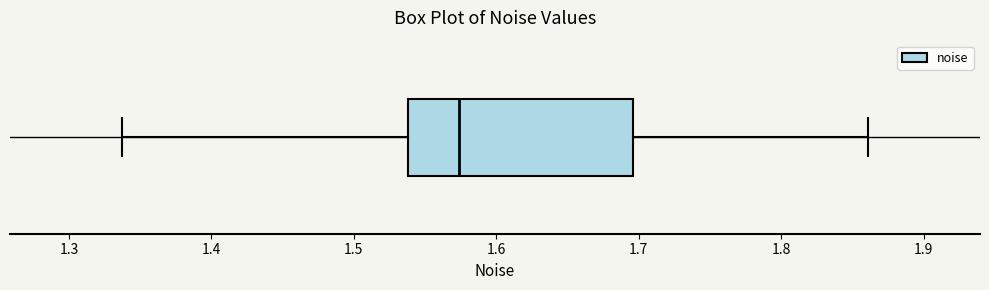

Transcribe this box plot: give where the median line is, the range the box spans, and where the two whiskers end, as read against the x-axis. The values are not printed on the chart, so give them approximately, as read against the axis.

median 1.57, box 1.54 to 1.70, whiskers 1.34 to 1.86